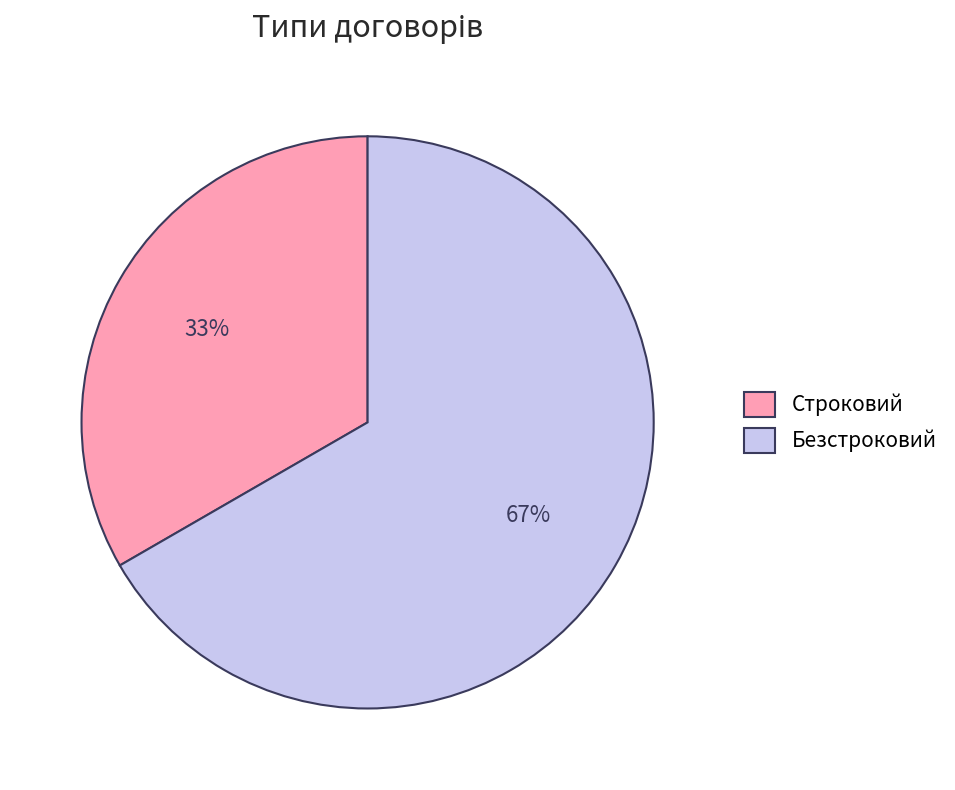

Rank the categories by value from highest to lowest.

Безстроковий, Строковий